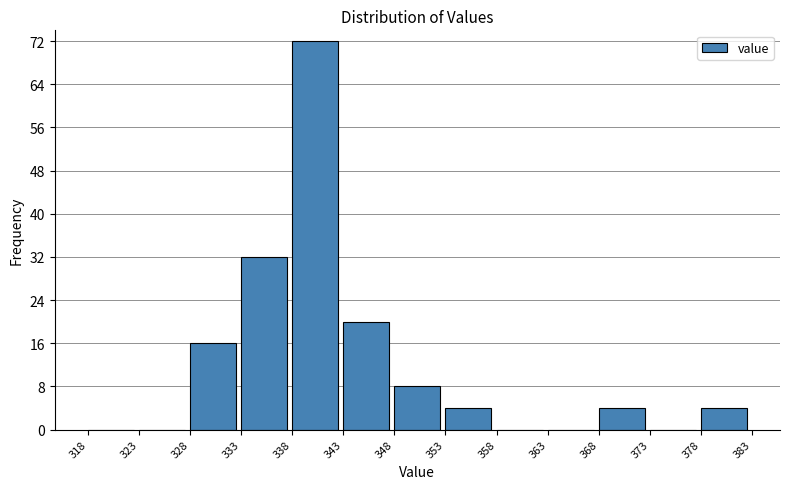

Reading left to right, what are all the values shown in this chart?

318=0	323=0	328=16	333=32	338=72	343=20	348=8	353=4	358=0	363=0	368=4	373=0	378=4